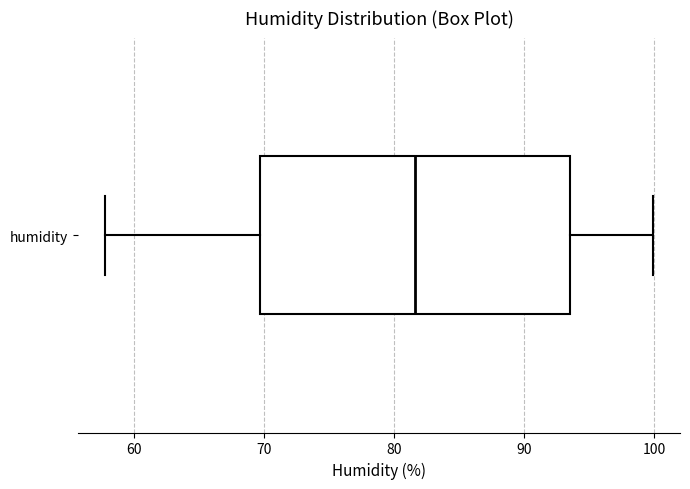

Where is the right edge of the box for humidity on the x-axis? The values are not printed on the chart, so give them approximately, as read against the axis.

94